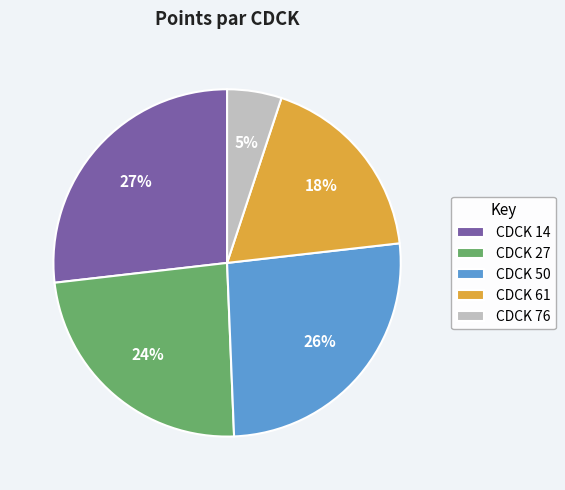

To the nearest percent, what is the difference between the largest and smallest slice percentages?

22%